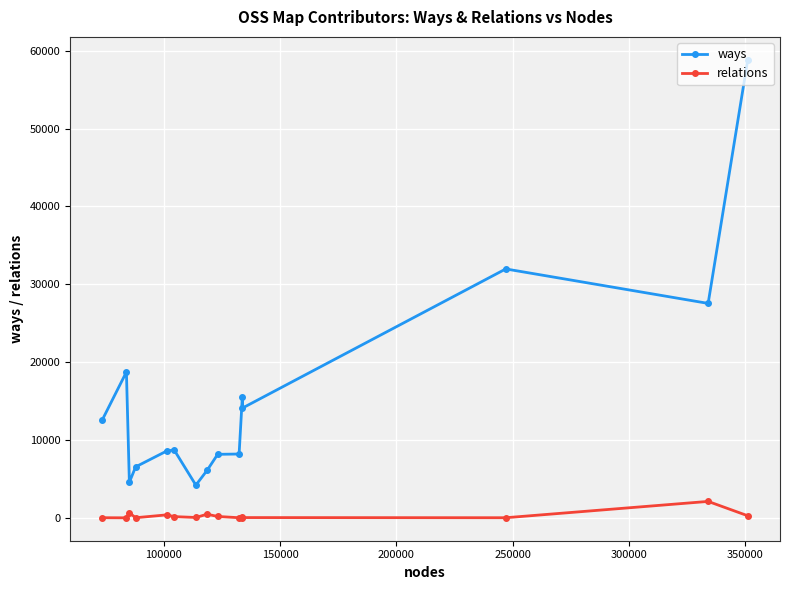

Rank the series by their average value, from lowest to highest.

relations, ways